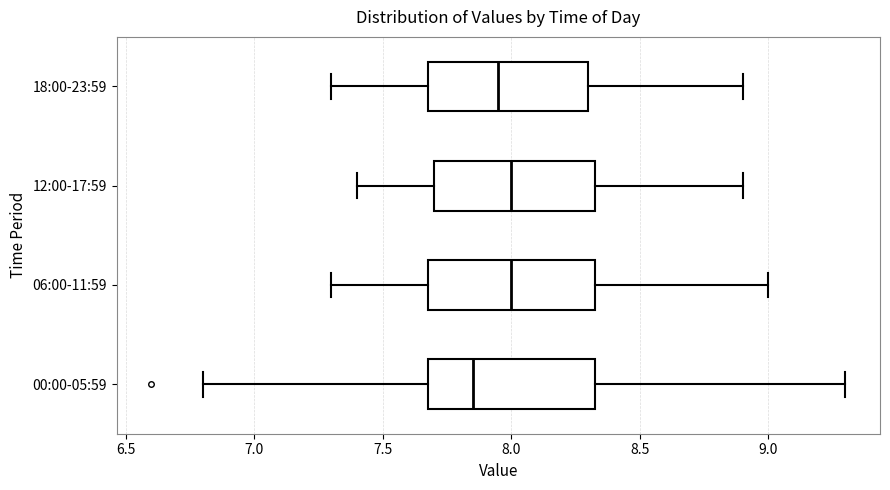

Reading bottom to top, transcribe this box plot: for each box, give where its median line is, the range the box spans, and where its two whiskers end, as read against the x-axis. The values are not printed on the chart, so give them approximately, as read against the axis.

00:00-05:59: median 7.85, box 7.70 to 8.35, whiskers 6.80 to 9.30
06:00-11:59: median 8.00, box 7.70 to 8.35, whiskers 7.30 to 9.00
12:00-17:59: median 8.00, box 7.70 to 8.35, whiskers 7.40 to 8.90
18:00-23:59: median 7.95, box 7.70 to 8.30, whiskers 7.30 to 8.90